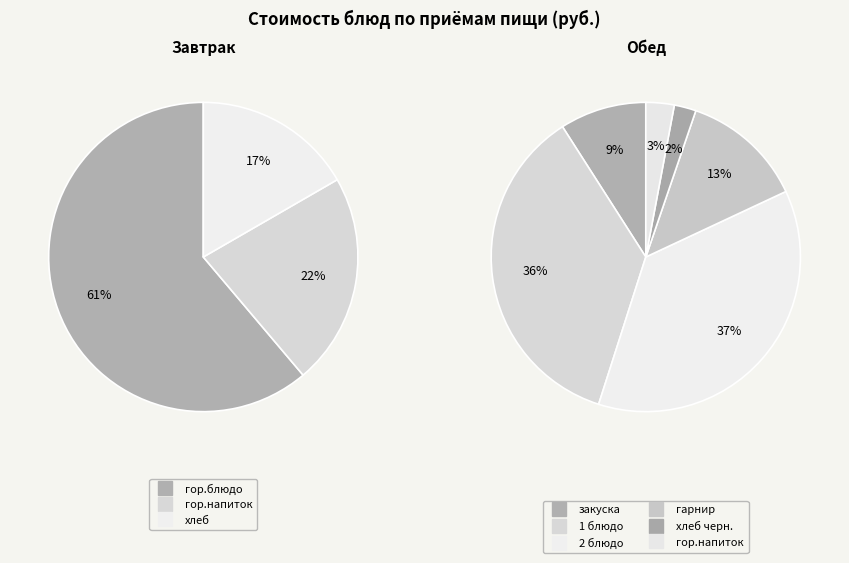

The Завтрак (гор.блюдо) slice represents 15% of the pie. True or false?

False